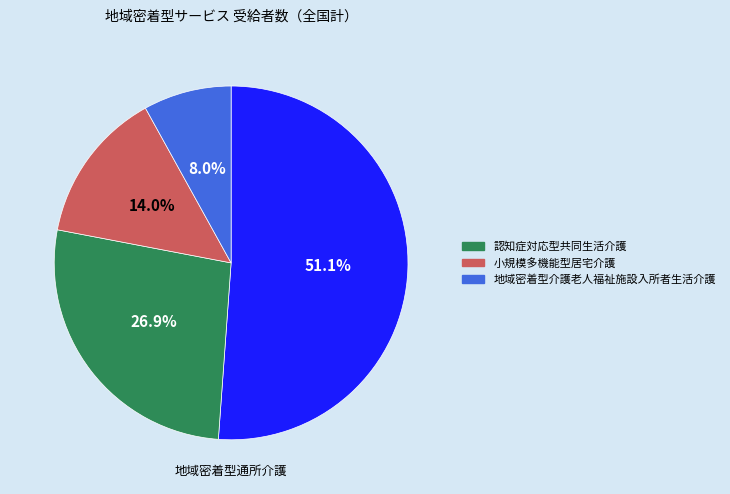

Does any single category account for the majority?

Yes